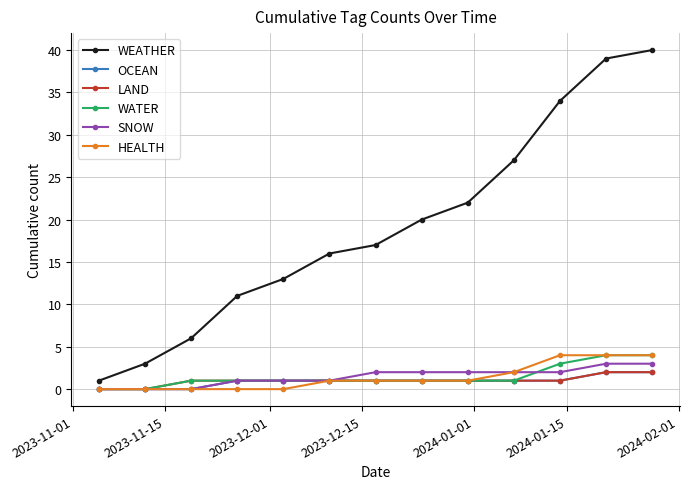

At how many categories does at least one series exceed 24?

4